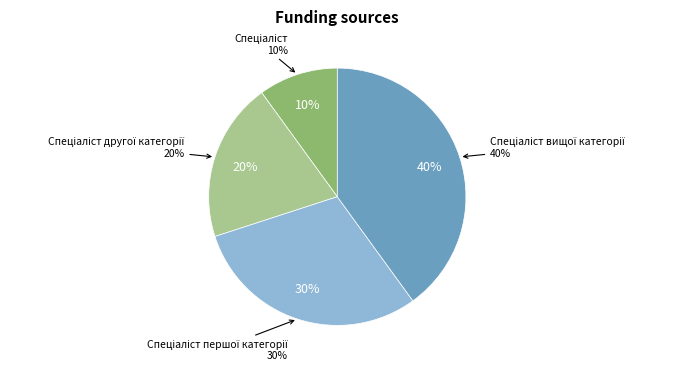

To the nearest percent, what is the difference between the largest and smallest slice percentages?

30%